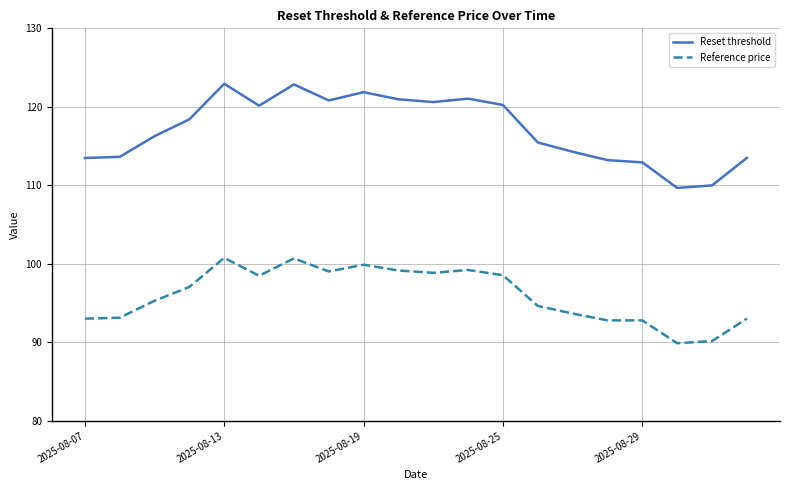

What is the difference between the maximum and minimum values in the Reference price series?

10.9